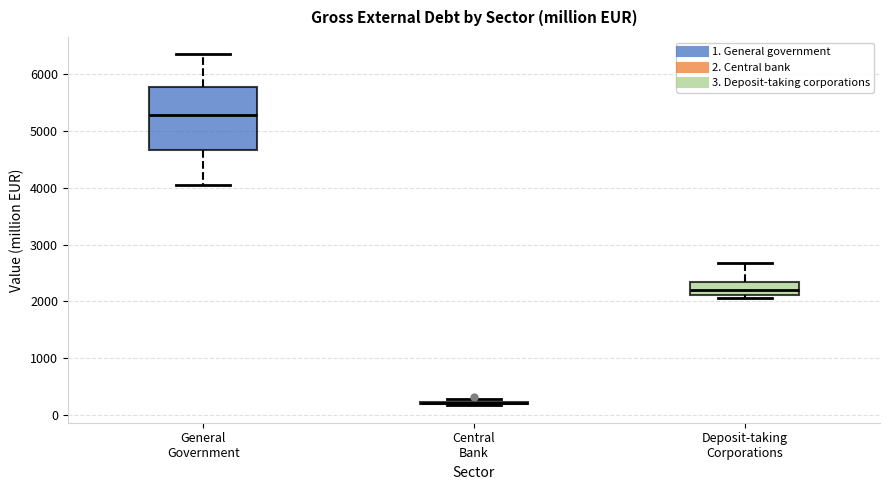

Which box is the tallest, from its lower edge to its upper edge?

General Government